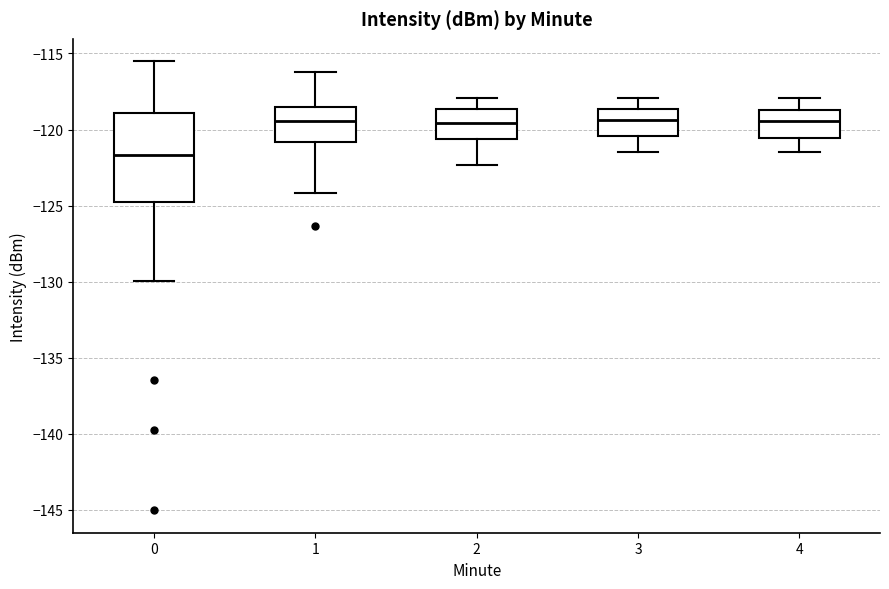

Reading left to right, read every box against the y-axis: the position of its median line, the range the box covers, and the ends of its whiskers. The values are not printed on the chart, so give them approximately, as read against the axis.

0: median -121.5, box -125.0 to -119.0, whiskers -130.0 to -115.5
1: median -119.5, box -121.0 to -118.5, whiskers -124.0 to -116.0
2: median -119.5, box -120.5 to -118.5, whiskers -122.5 to -118.0
3: median -119.5, box -120.5 to -118.5, whiskers -121.5 to -118.0
4: median -119.5, box -120.5 to -118.5, whiskers -121.5 to -118.0